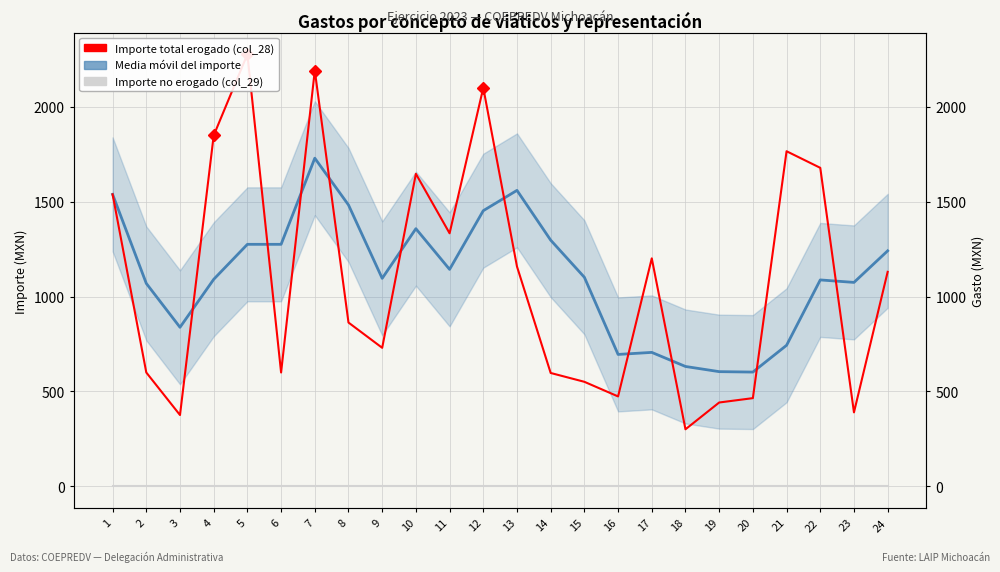

List the series in order of their peak value, highest first.

Importe total erogado (col_28), Media móvil del importe (col_28), Importe no erogado (col_29)